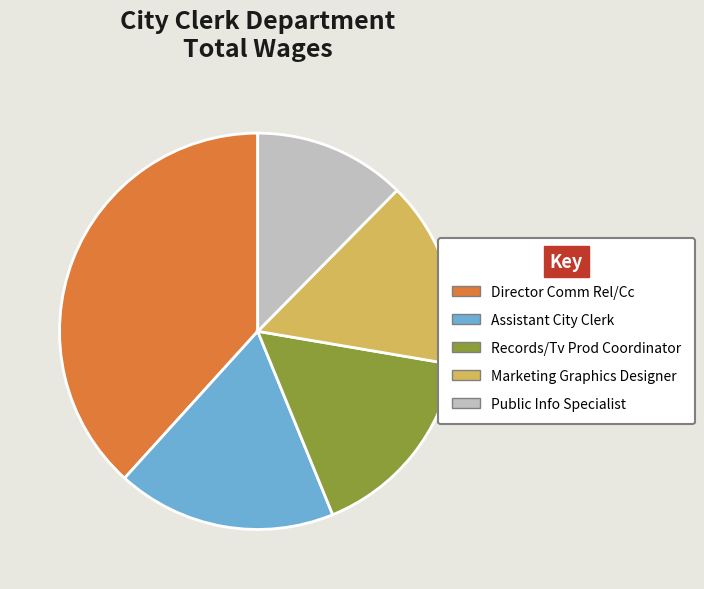

The Public Info Specialist slice represents 12% of the pie. True or false?

True